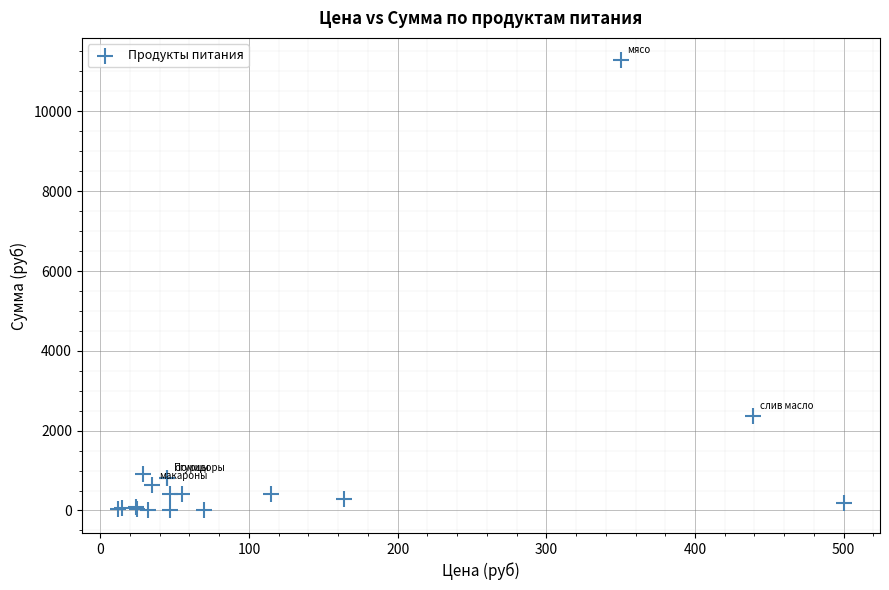

What Y value in the scatter plot is closest to 5638?

2356.8